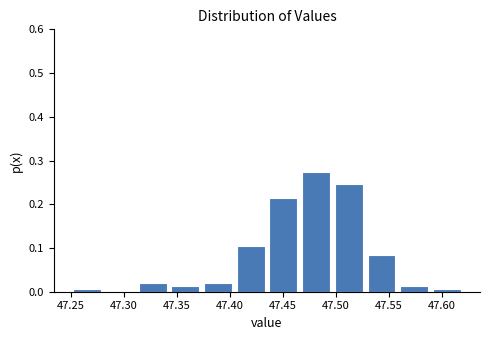

Reading left to right, transcribe this chart: for each bar, give the range it covers on the x-axis and its height. Neither the bar edges nor the heights are printed on the chart, so give them approximately, as read against the axes.

47.250 to 47.280: under 0.01
47.280 to 47.310: 0
47.310 to 47.345: 0.02
47.345 to 47.375: 0.01
47.375 to 47.405: 0.02
47.405 to 47.435: 0.10
47.435 to 47.465: 0.21
47.465 to 47.495: 0.27
47.495 to 47.530: 0.25
47.530 to 47.560: 0.08
47.560 to 47.590: 0.01
47.590 to 47.620: under 0.01